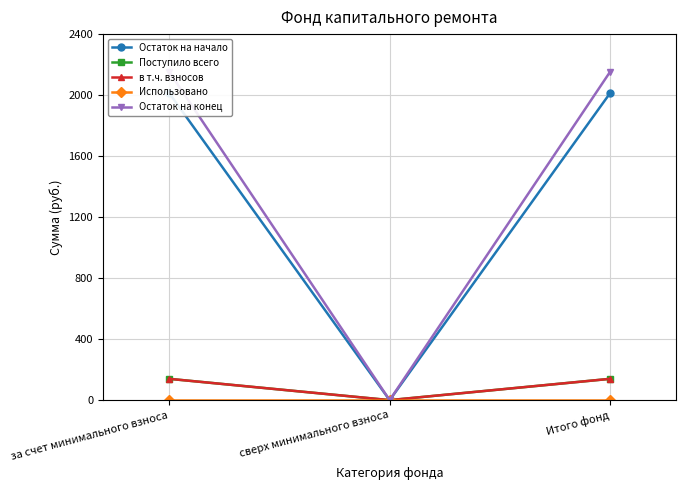

Which has a higher value, Итого фонд or сверх минимального взноса?

Итого фонд